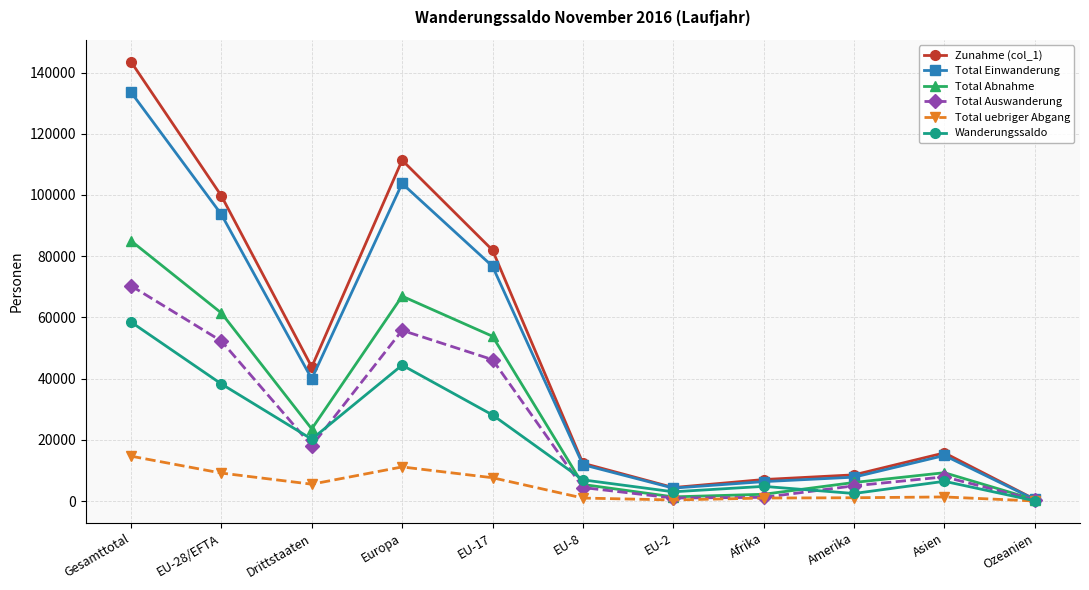

Rank the series by their maximum value, from lowest to highest.

Total uebriger Abgang, Wanderungssaldo, Total Auswanderung, Total Abnahme, Total Einwanderung, Zunahme (col_1)